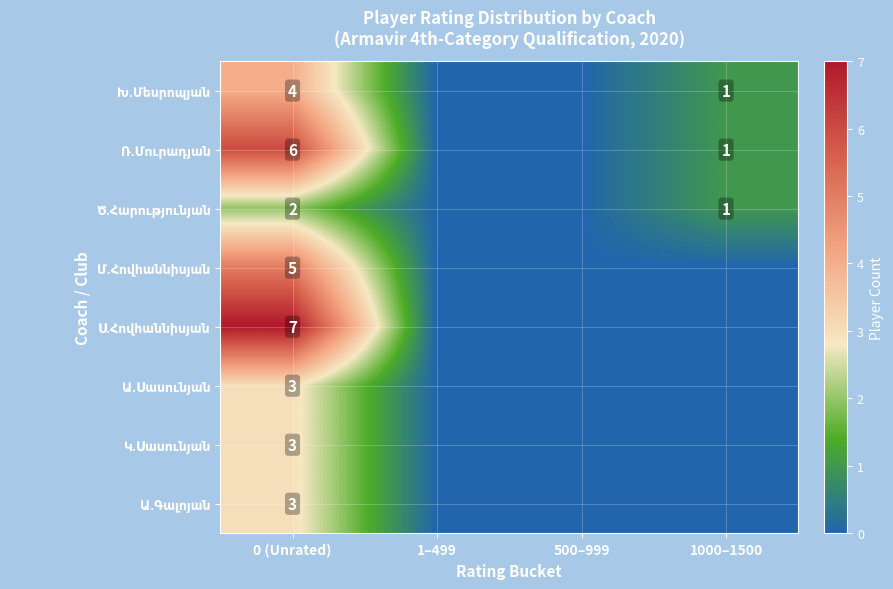

What is the total value across all series at 0 (Unrated)?

33